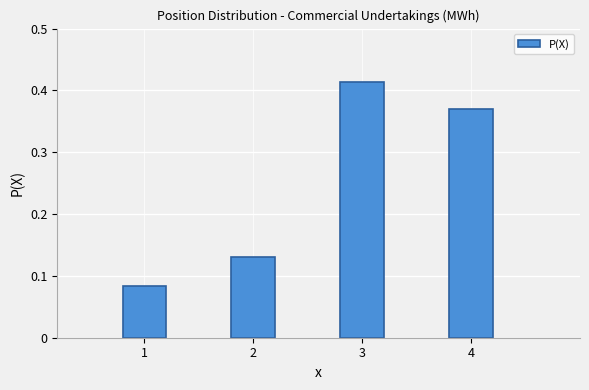

List the labels in order of value, smallest first.

1, 2, 4, 3